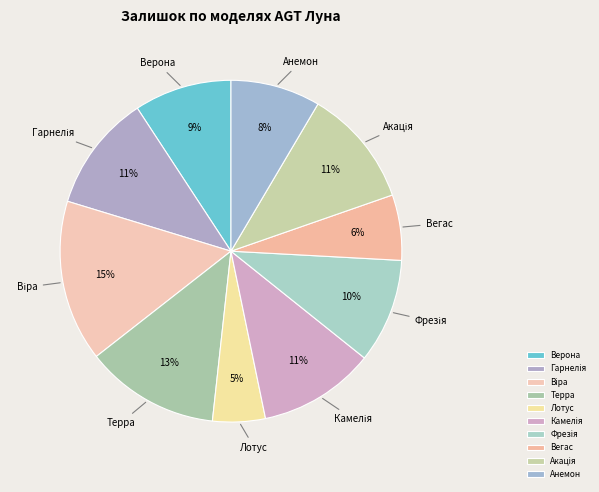

How many slices are in this pie chart?

10